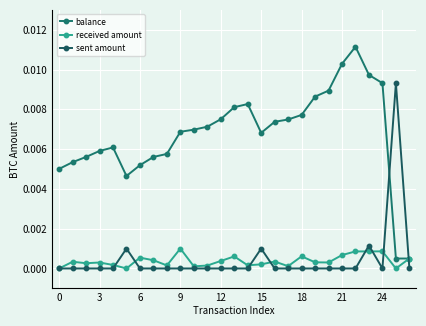

Does the chart display data point markers on the line(s)?

Yes